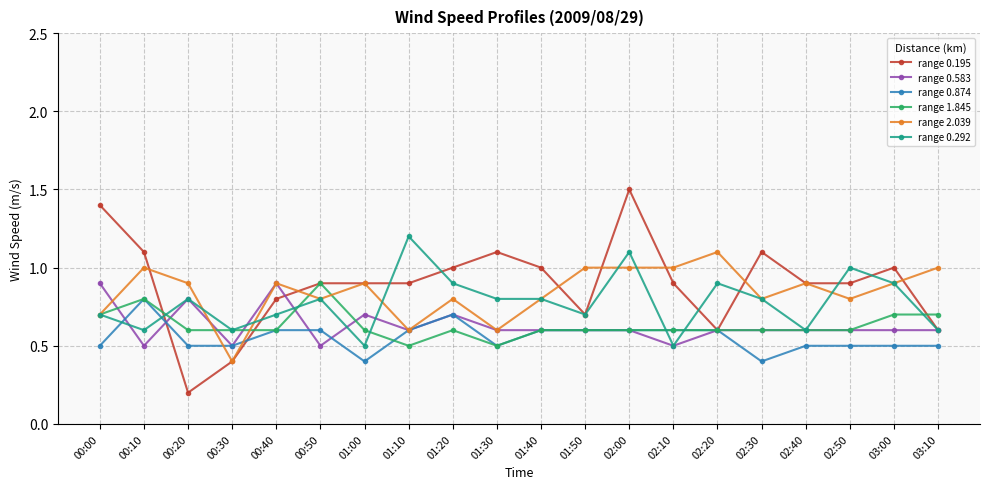

How many data points does each series have?

20